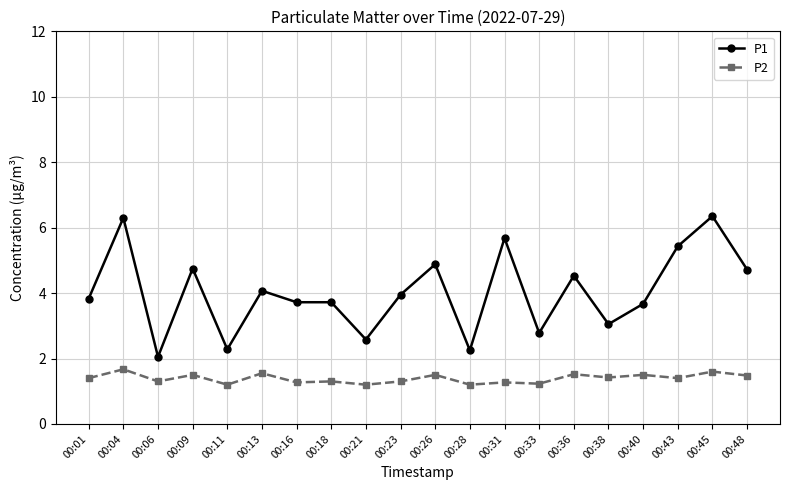

Is it true that P2 equals 1.6 at 00:45?

True